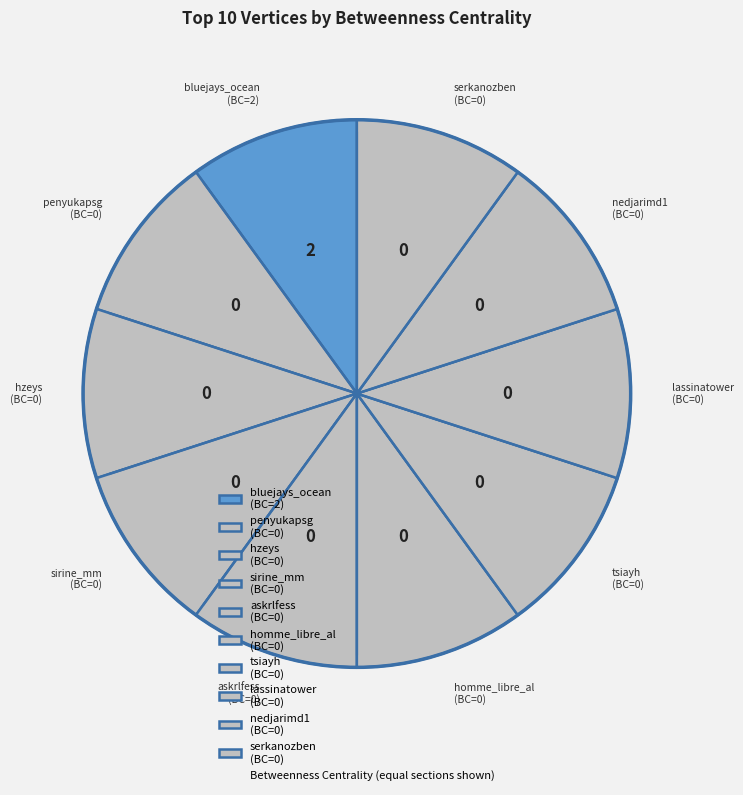

The tsiayh (BC=0) slice represents 10% of the pie. True or false?

True